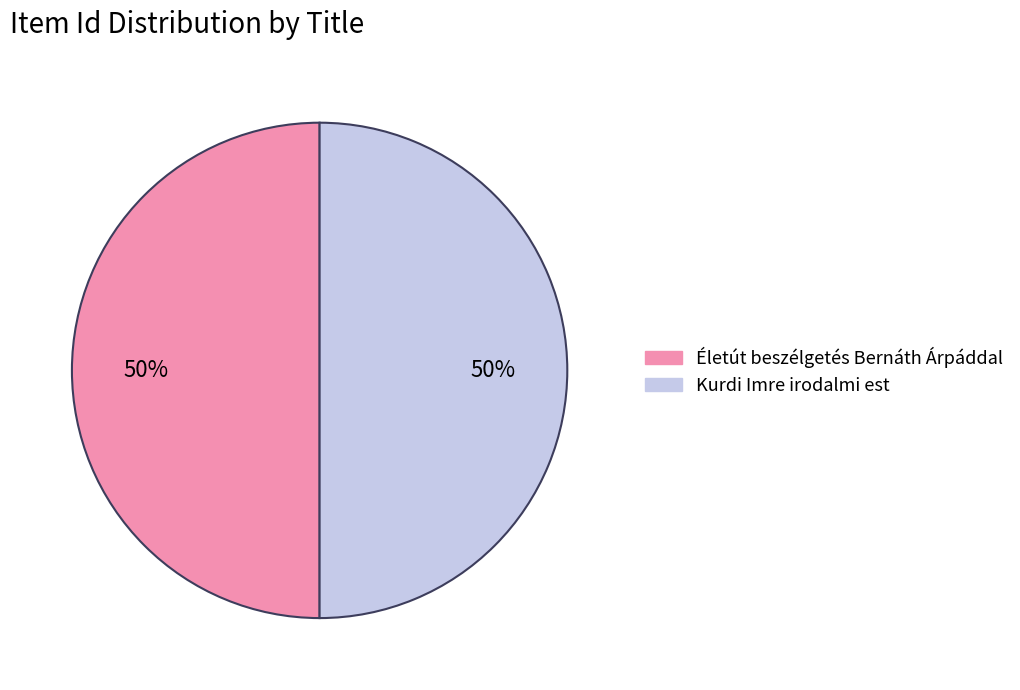

Approximately how many times larger is the value at Életút beszélgetés Bernáth Árpáddal compared to Kurdi Imre irodalmi est?

1.0